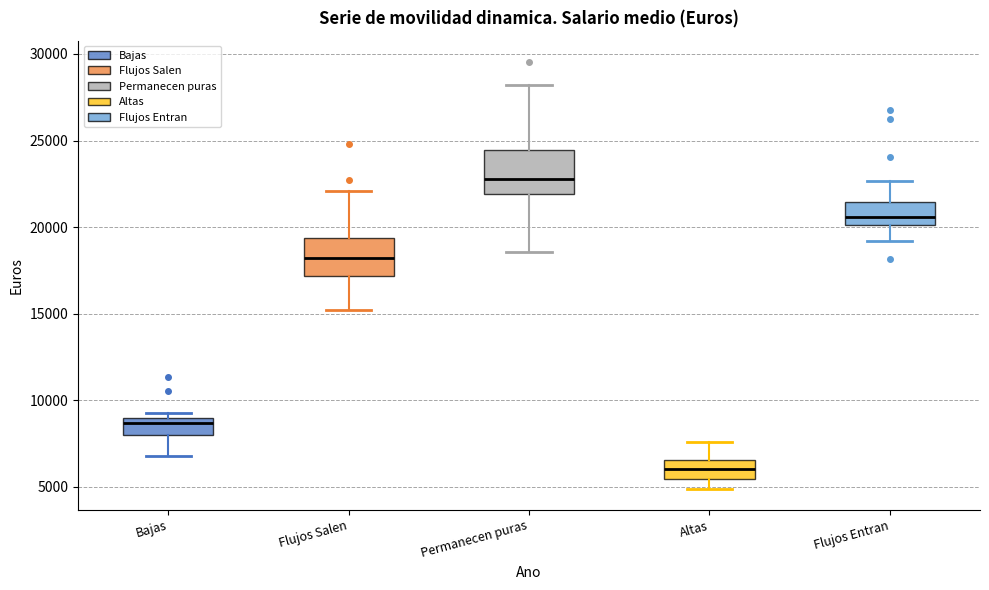

Where is the upper edge of the box for Flujos Entran on the y-axis? The values are not printed on the chart, so give them approximately, as read against the axis.

21500